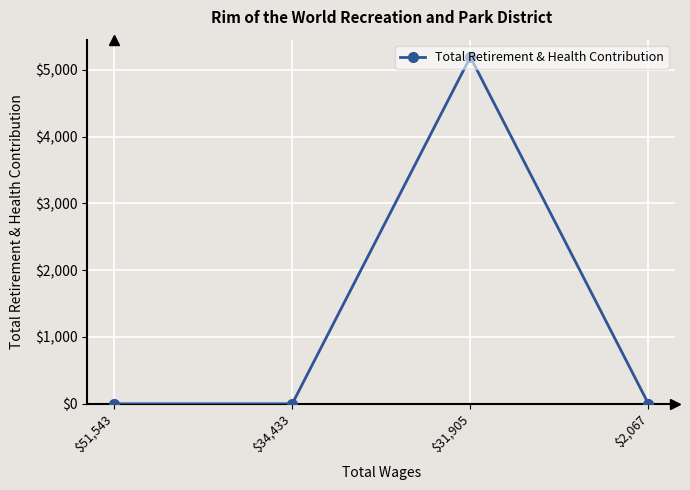

Reading left to right, extract all data points from this chart.

$51,543=0	$34,433=0	$31,905=5192	$2,067=0